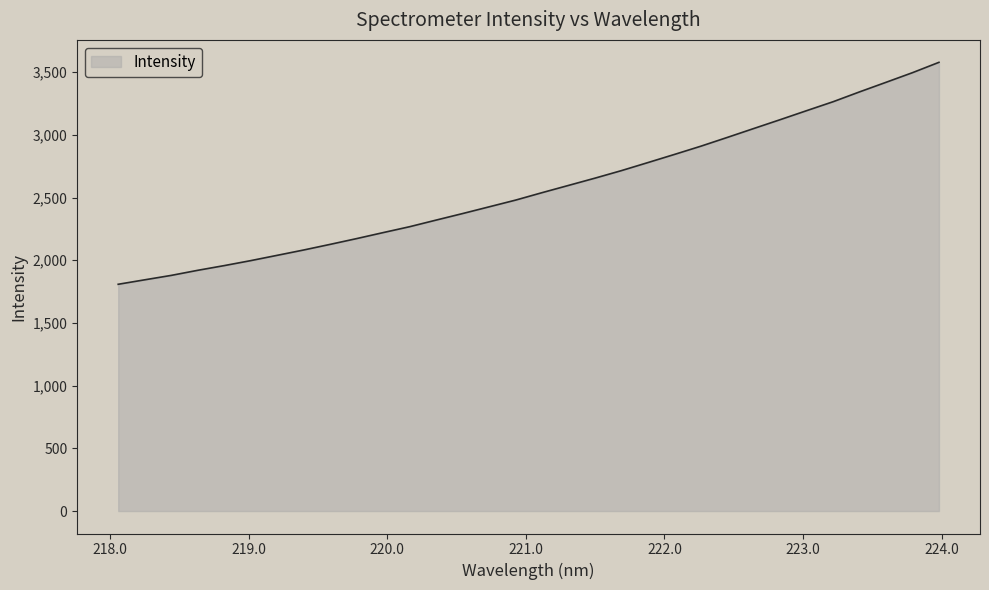

What is the difference between the maximum and minimum values?

1770.0